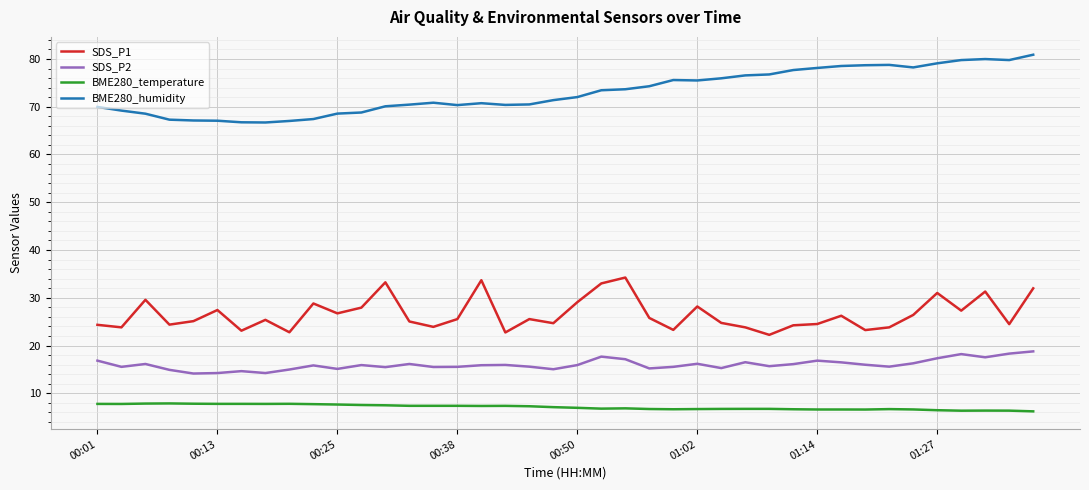

True or false: SDS_P2 and SDS_P1 cross at least once.

False